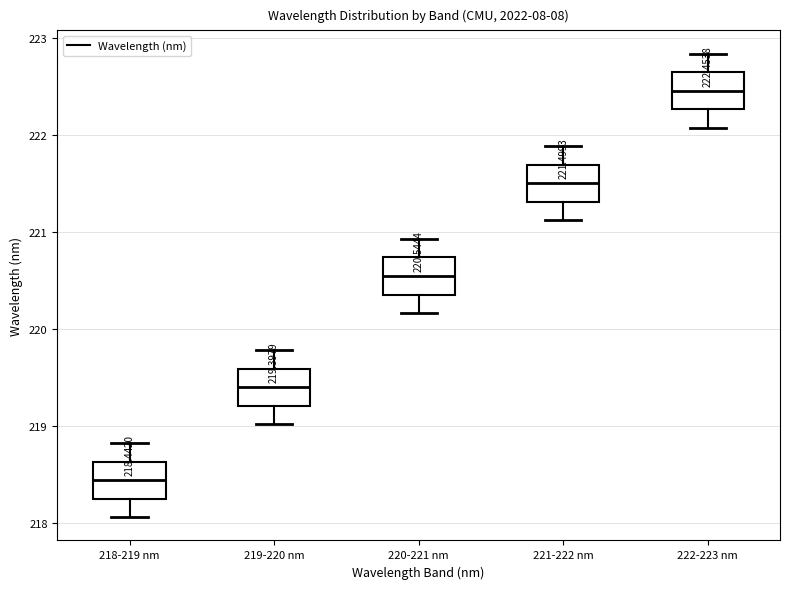

Which box's median line is the lowest?

218-219 nm